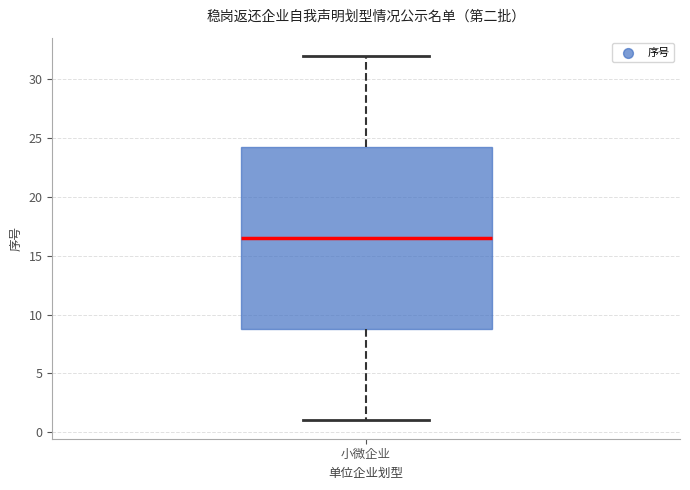

Where is the upper edge of the box for 小微企业 on the y-axis? The values are not printed on the chart, so give them approximately, as read against the axis.

24.5